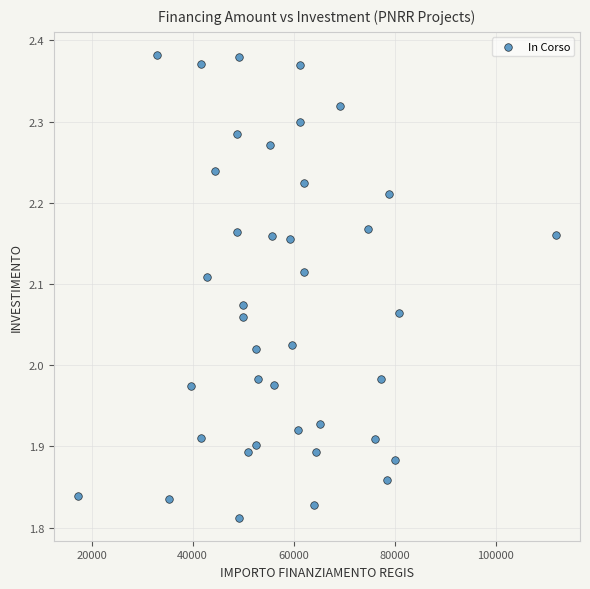

What is the range of X values (max minus min)?

94665.7